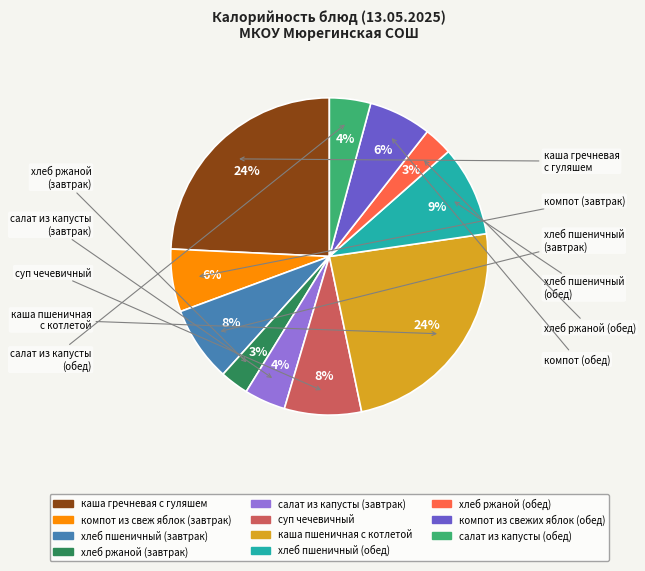

Between каша пшеничная с котлетой and компот из свеж яблок (завтрак), which is larger?

каша пшеничная с котлетой